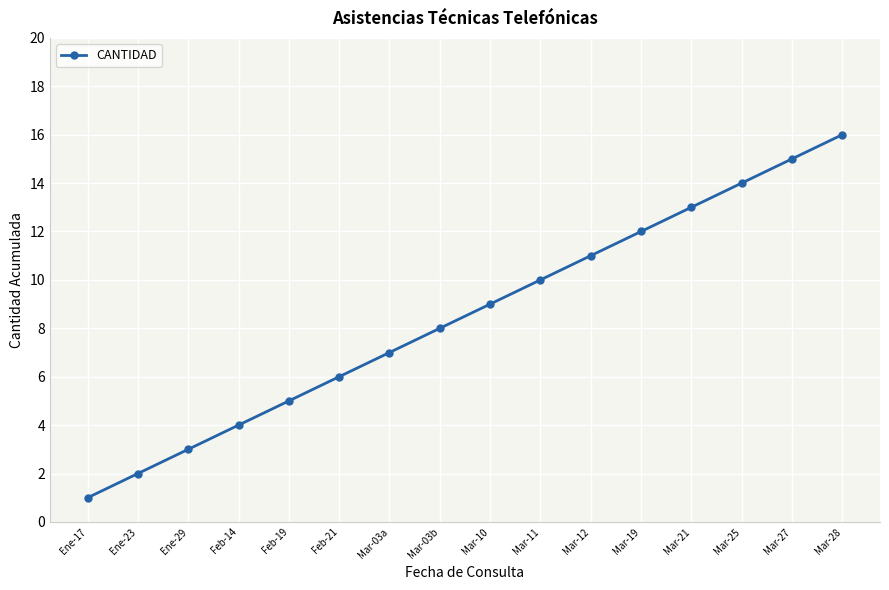

Reading left to right, extract all data points from this chart.

Ene-17=1	Ene-23=2	Ene-29=3	Feb-14=4	Feb-19=5	Feb-21=6	Mar-03a=7	Mar-03b=8	Mar-10=9	Mar-11=10	Mar-12=11	Mar-19=12	Mar-21=13	Mar-25=14	Mar-27=15	Mar-28=16